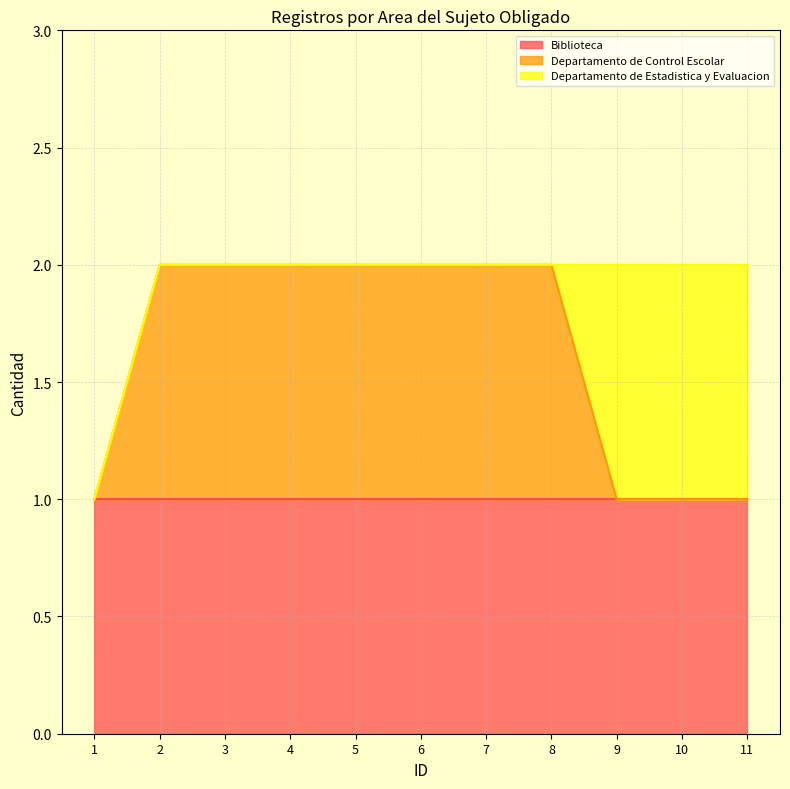

True or false: Biblioteca and Departamento de Estadistica y Evaluacion cross at least once.

False